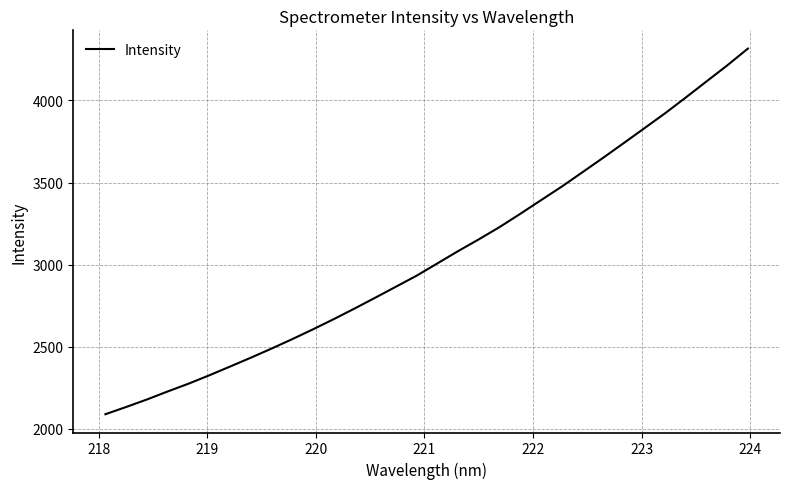

Count the number of data series in this chart.

1